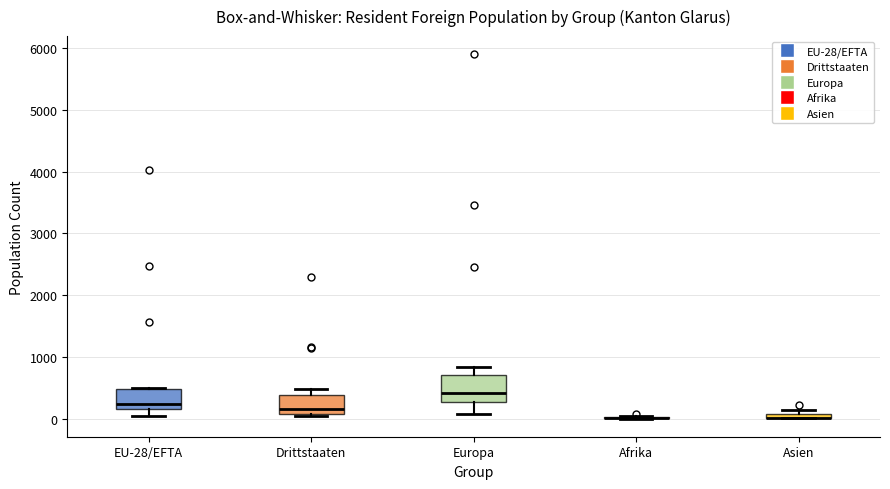

Where is the upper edge of the box for EU-28/EFTA on the y-axis? The values are not printed on the chart, so give them approximately, as read against the axis.

500